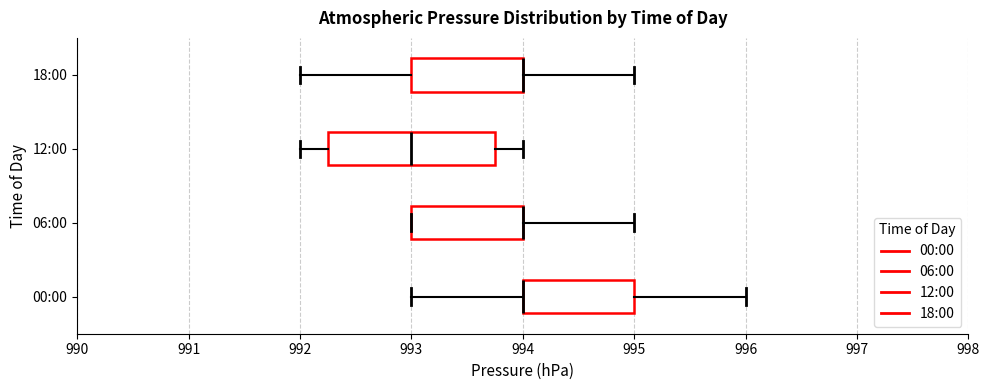

Reading bottom to top, read every box against the x-axis: the position of its median line, the range the box covers, and the ends of its whiskers. The values are not printed on the chart, so give them approximately, as read against the axis.

00:00: median 994.0 (drawn on the box's left edge), box 994.0 to 995.0, whiskers 993.0 to 996.0
06:00: median 994.0 (drawn on the box's right edge), box 993.0 to 994.0, whiskers 993.0 to 995.0
12:00: median 993.0, box 992.3 to 993.8, whiskers 992.0 to 994.0
18:00: median 994.0 (drawn on the box's right edge), box 993.0 to 994.0, whiskers 992.0 to 995.0